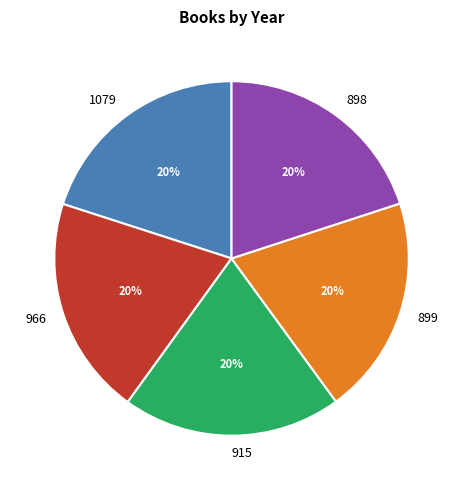

Is the sum of 899 and 1079 greater than half?

No